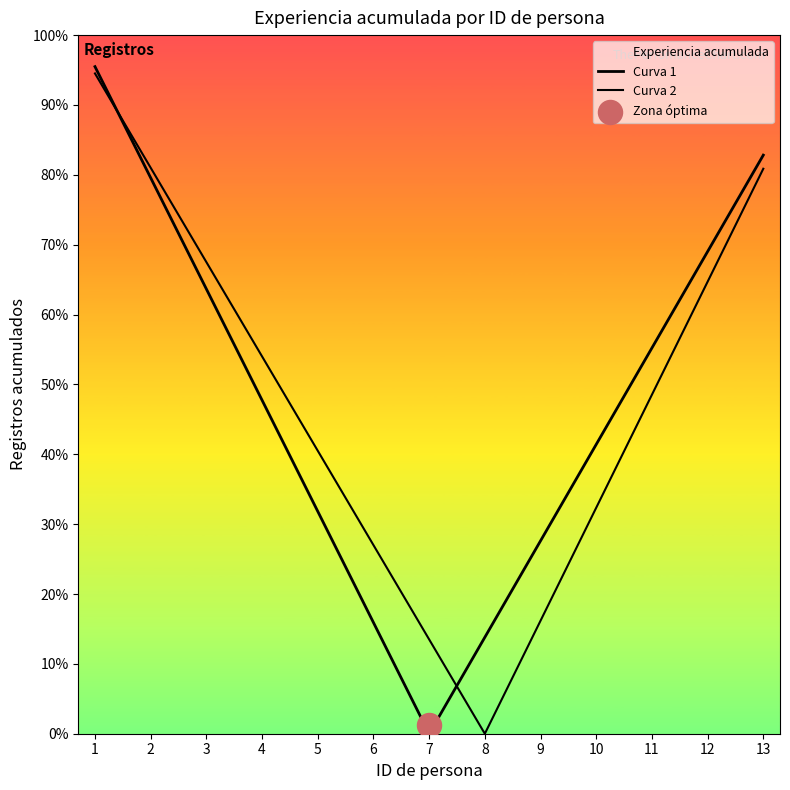

What are all the series names shown in the legend?

Curva 1, Curva 2